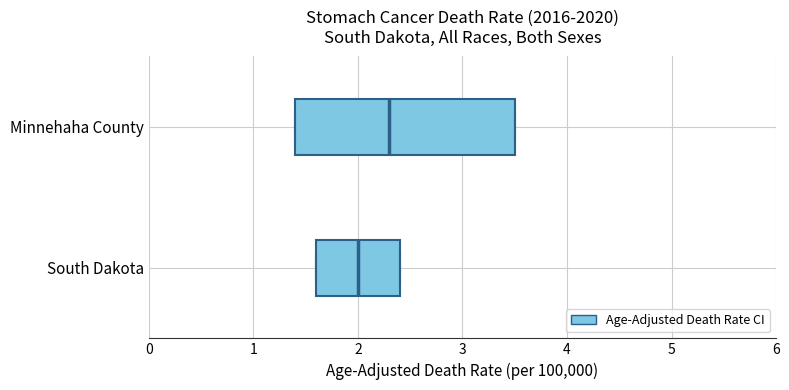

Reading bottom to top, transcribe this box plot: for each box, give where its median line is, the range the box spans, and where its two whiskers end, as read against the x-axis. The values are not printed on the chart, so give them approximately, as read against the axis.

South Dakota: median 2.0, box 1.6 to 2.4, whiskers 1.6 to 2.4
Minnehaha County: median 2.3, box 1.4 to 3.5, whiskers 1.4 to 3.5